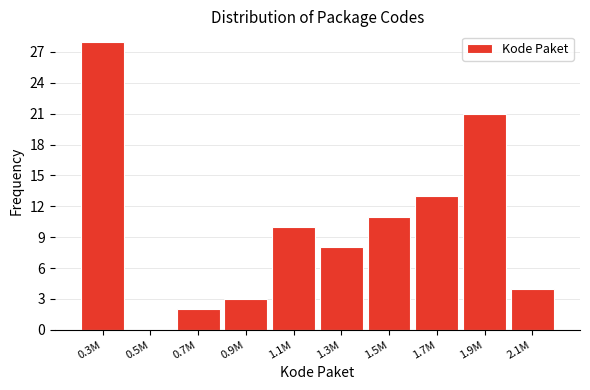

Reading left to right, transcribe all the data shown in this chart.

0.3M=28	0.5M=0	0.7M=2	0.9M=3	1.1M=10	1.3M=8	1.5M=11	1.7M=13	1.9M=21	2.1M=4